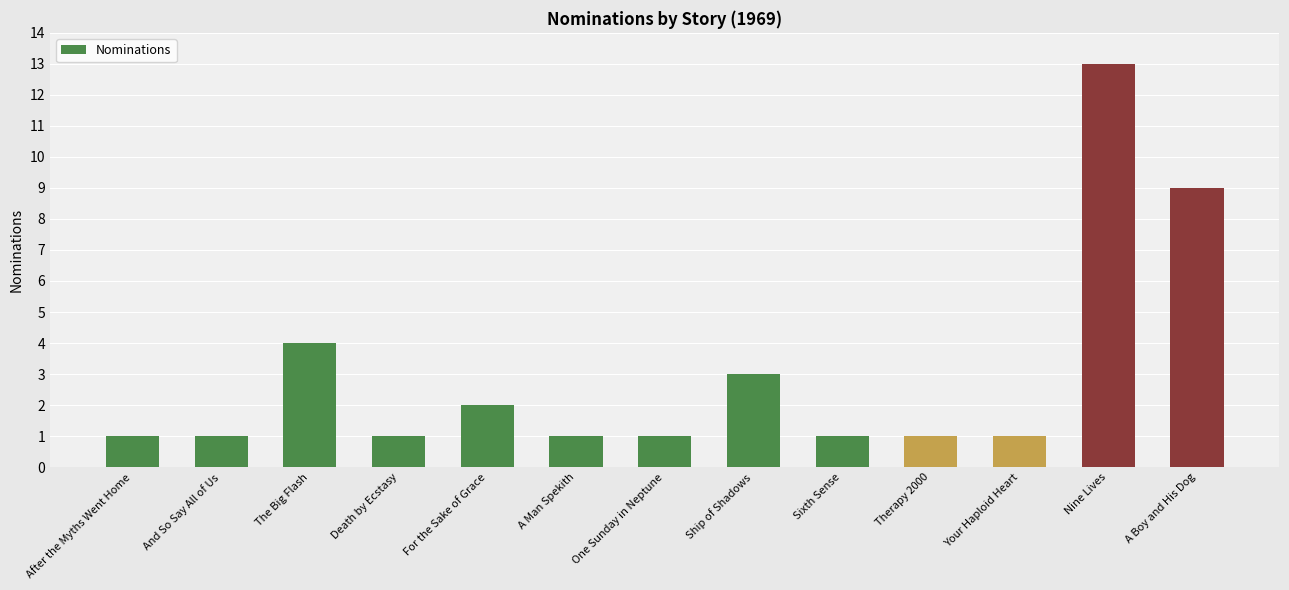

Does the chart contain stacked bars?

No